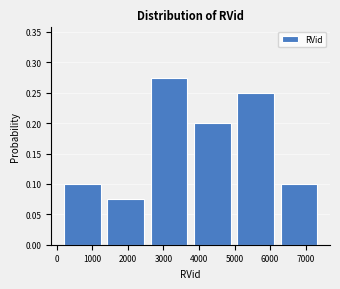

Over which range of the x-axis is the bar tallest?

2500 to 3800